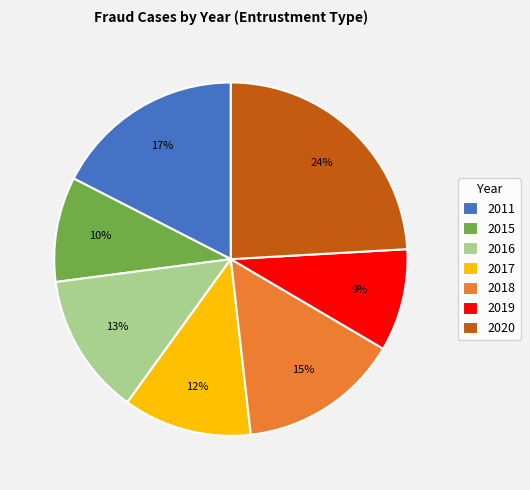

To the nearest percent, what is the difference between the 2017 and 2016 slice percentages?

1%